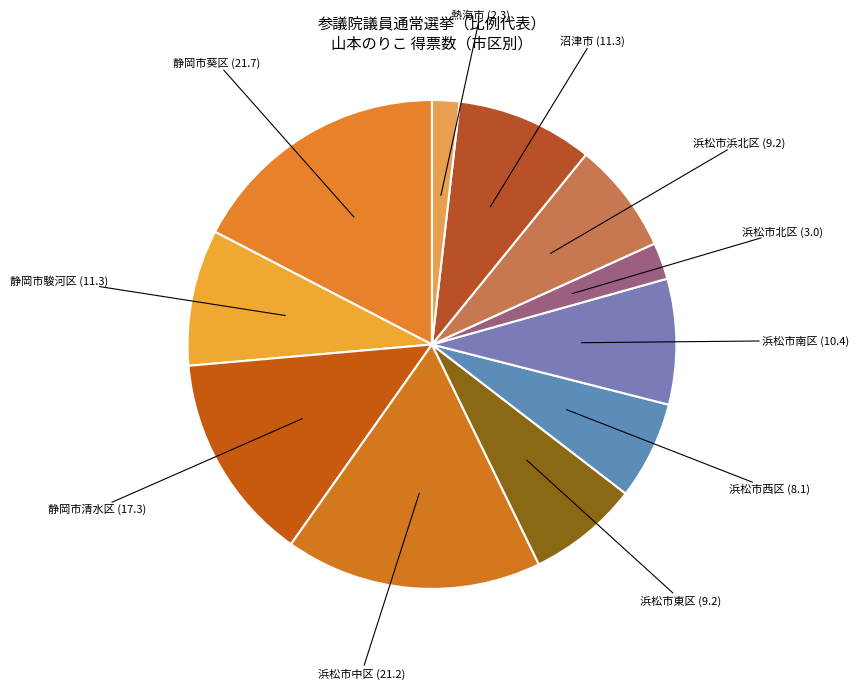

Is 静岡市駿河区 the majority of the pie?

No